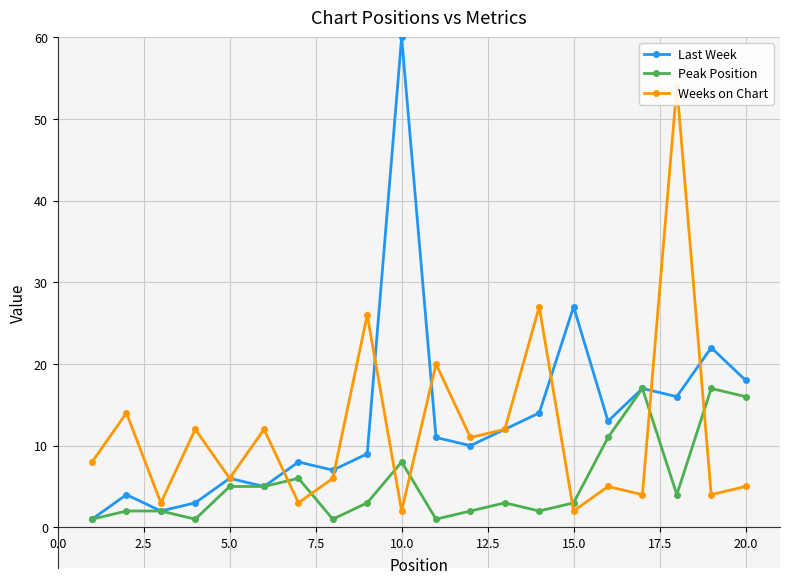

How many interior local valleys does the Weeks on Chart series have?

8